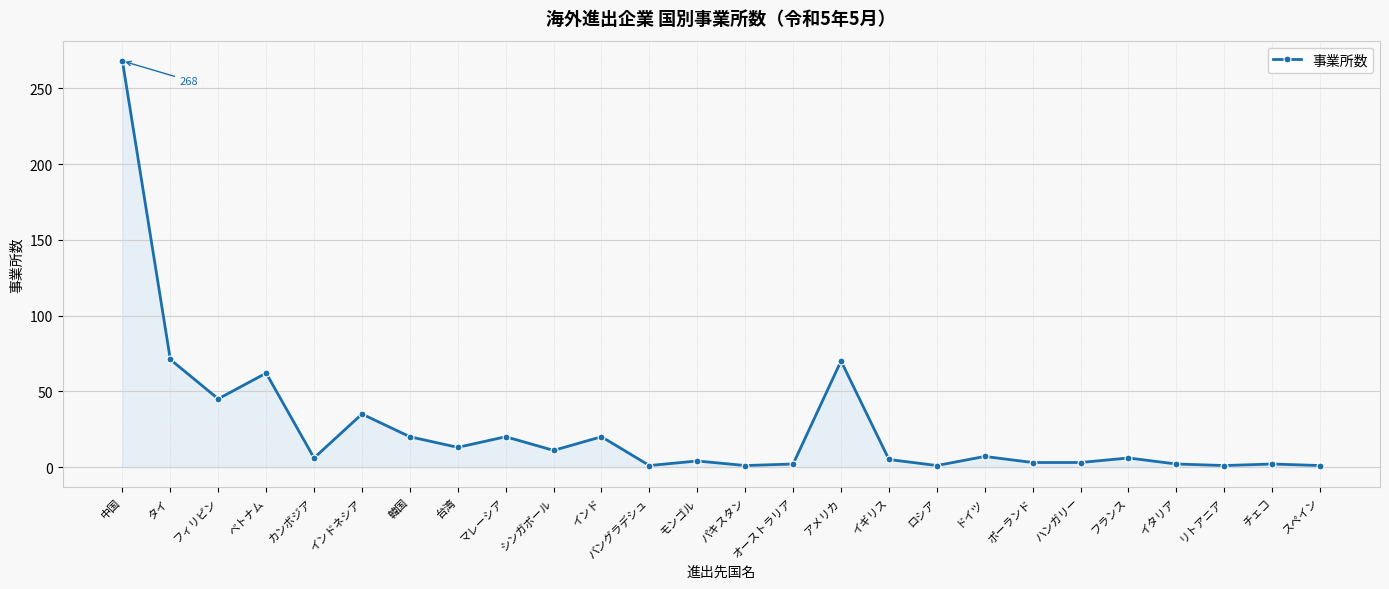

At which label is the value closest to 134?

タイ